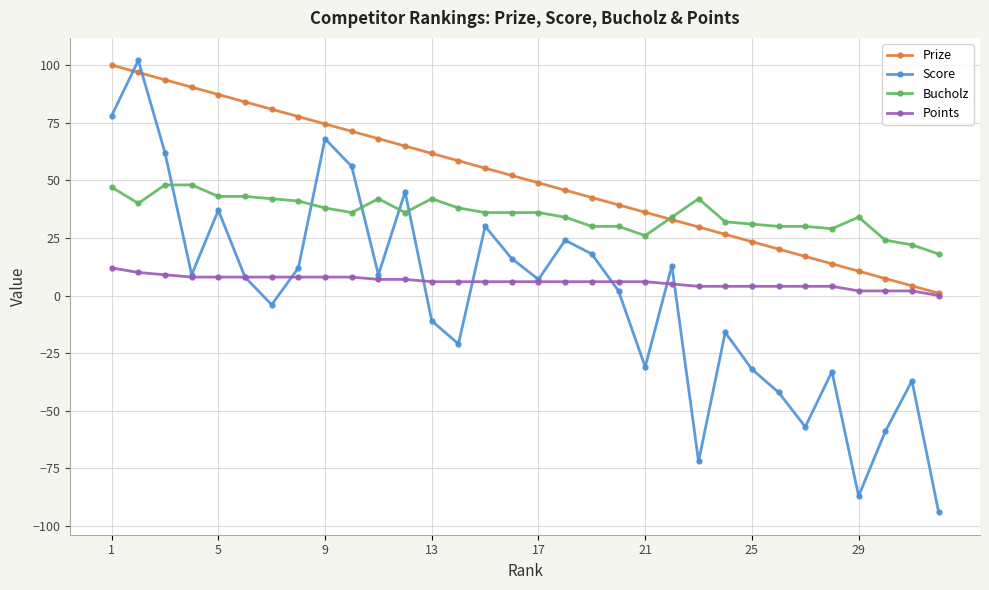

Is this an area chart (filled region under the line)?

No